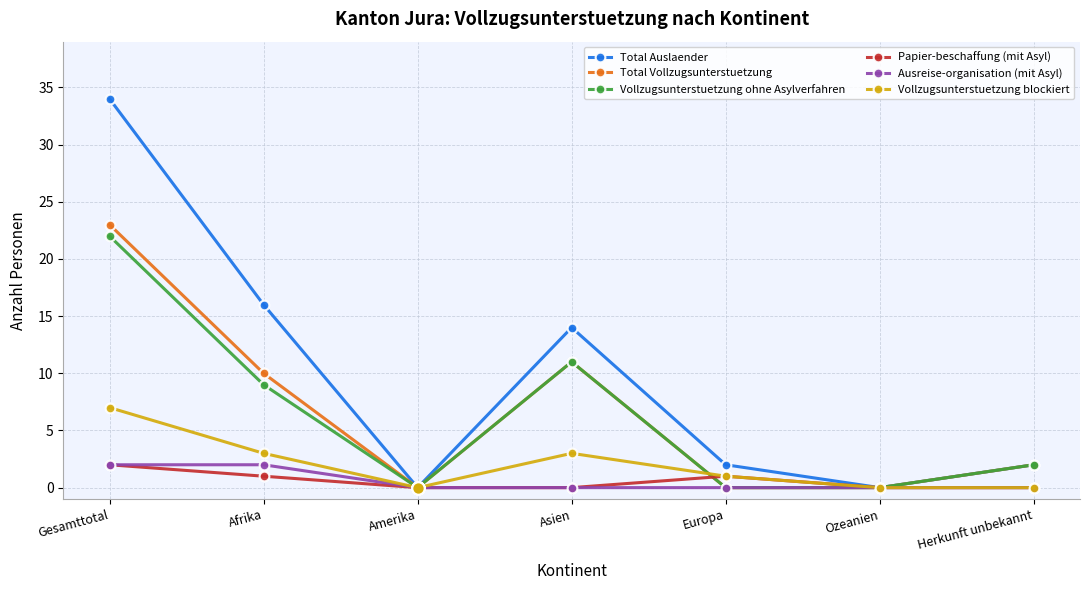

Which series changed the most between Gesamttotal and Ozeanien?

Total Auslaender